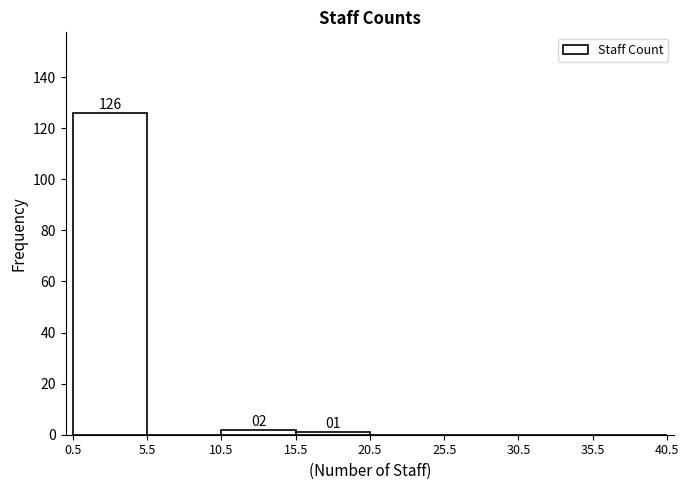

Which range on the x-axis has the tallest bar?

0.5 to 5.5